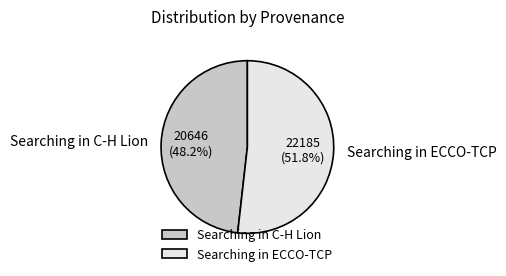

Between Searching in ECCO-TCP and Searching in C-H Lion, which is larger?

Searching in ECCO-TCP